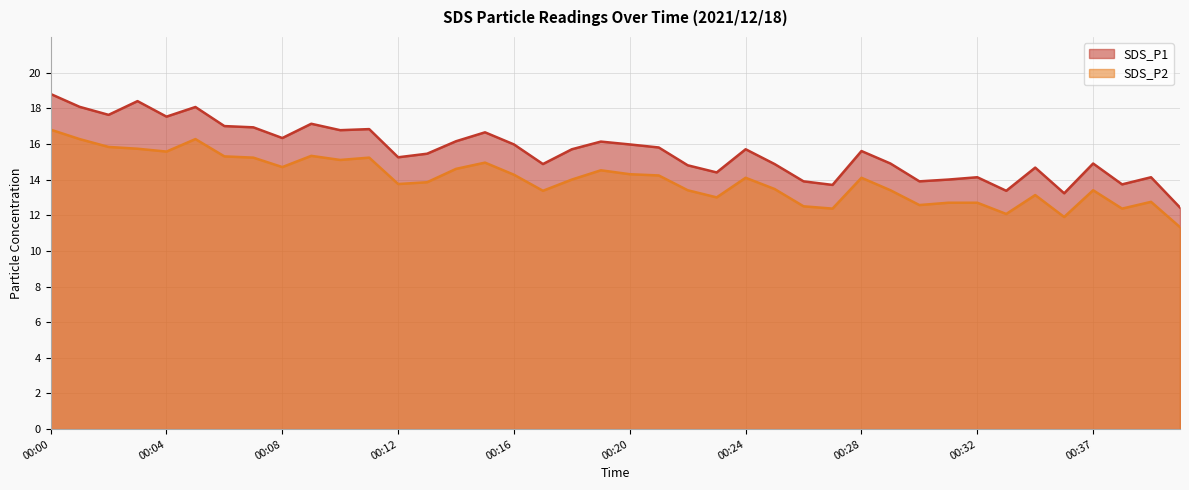

What is the difference between the highest and lowest values at 00:36?

1.3